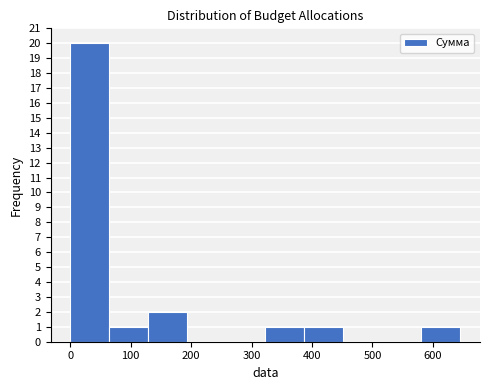

How tall is the bar that spans 390 to 450 on the x-axis? Neither the bar edges nor the heights are printed on the chart, so give them approximately, as read against the axes.

1